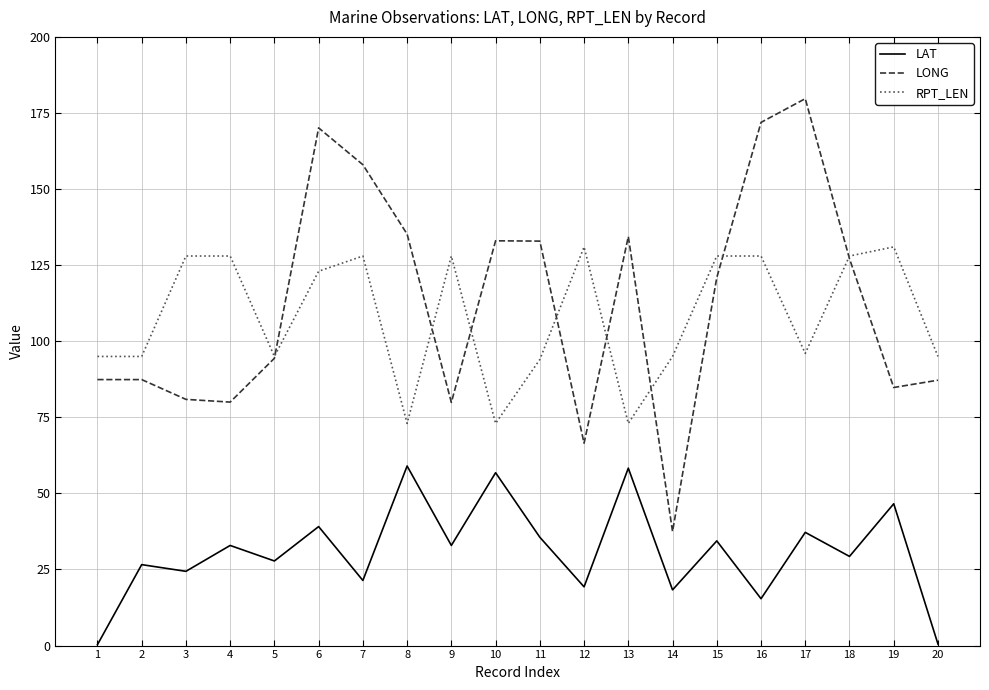

What is the difference between the RPT_LEN values at 14 and 18?

33.0